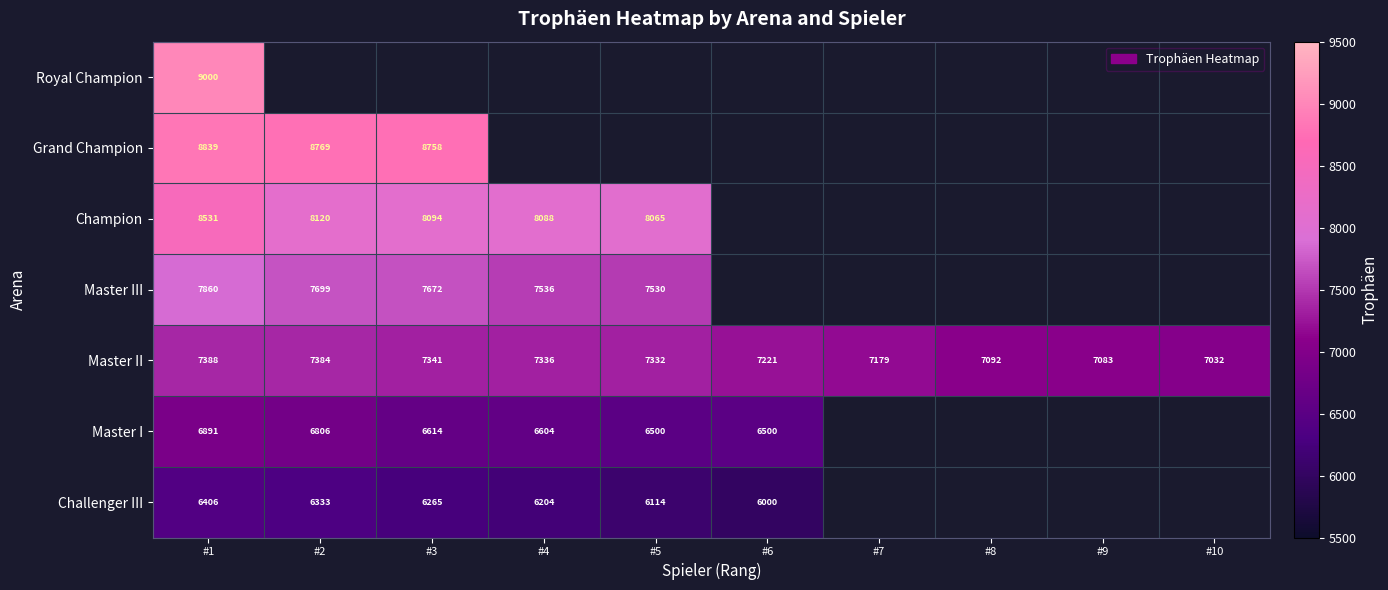

At which category is the sum across all series the highest?

#1